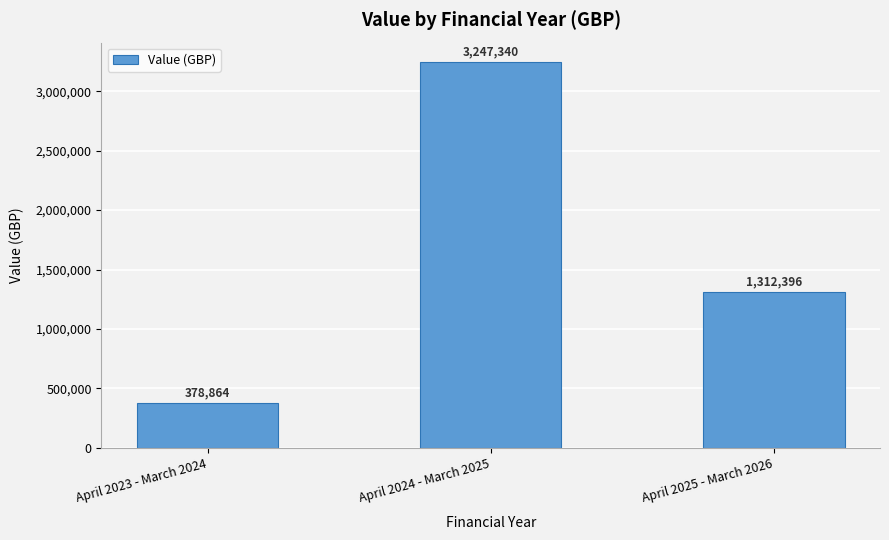

What is the label of the 3rd bar from the right?

April 2023 - March 2024